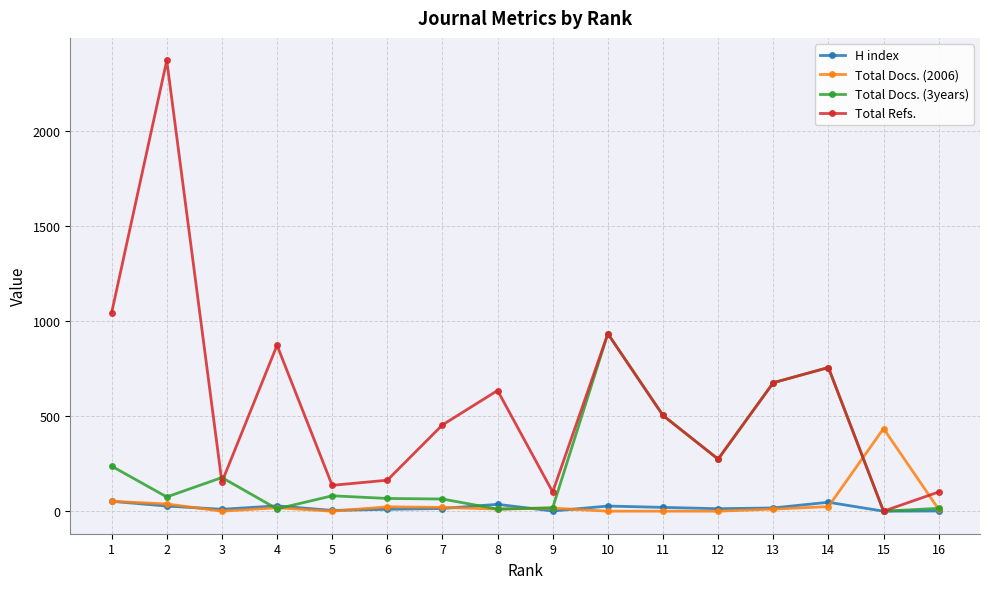

How many data points in H index are less than 17?

8